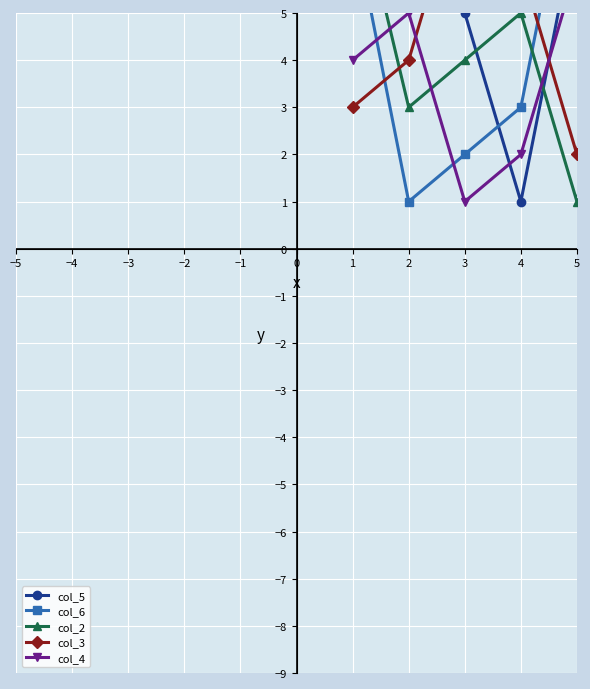

Which series has the largest total across all categories?

col_5